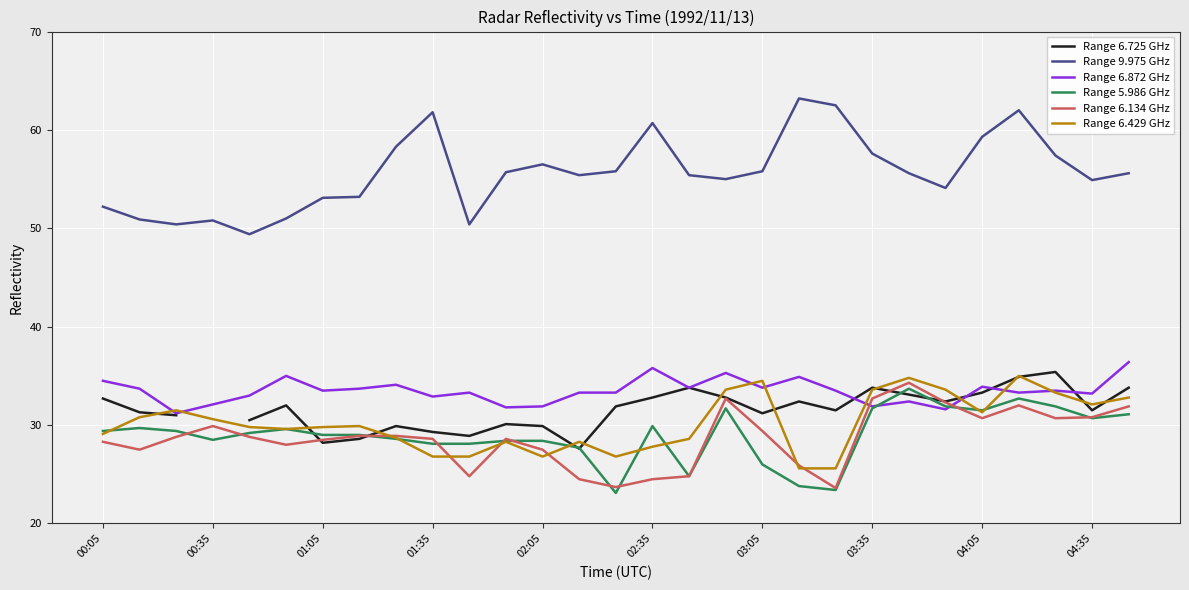

In Range 6.725 GHz, how many points are higher than both neighbors (excluding endpoints)?

7